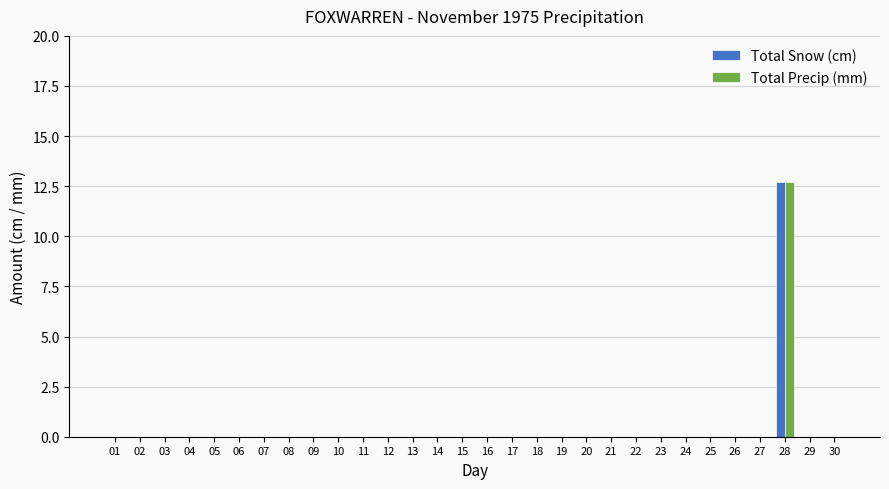

At which category does the chart reach its peak across all series?

28